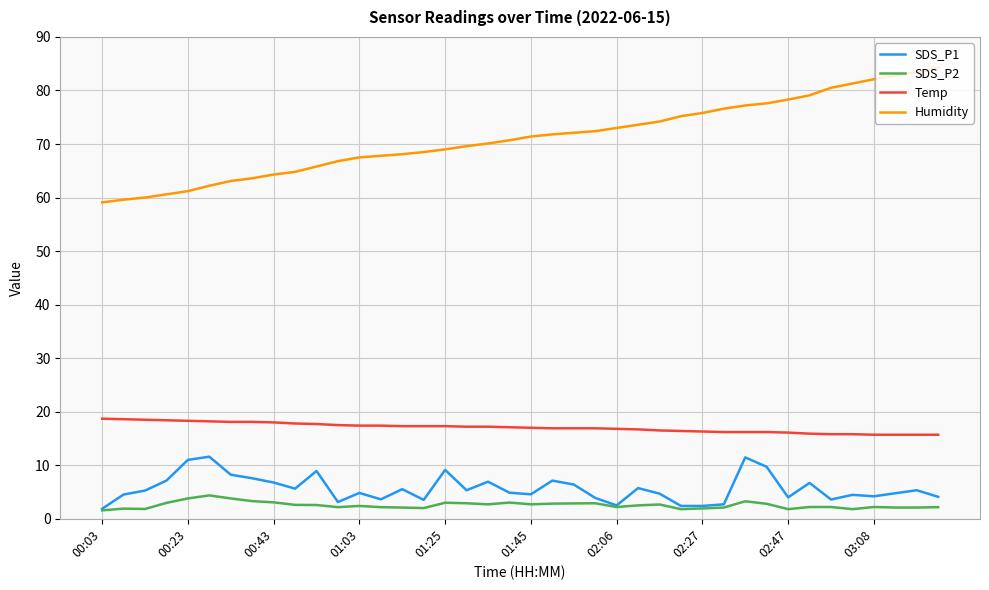

What is the lowest value of the Temp series?

15.7